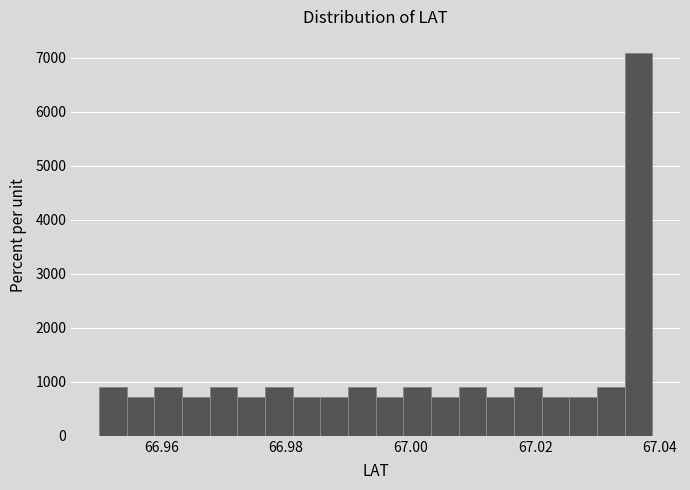

Around what value on the x-axis is the tallest bar? Give the approximate position of its centre, as read against the axis.

67.036